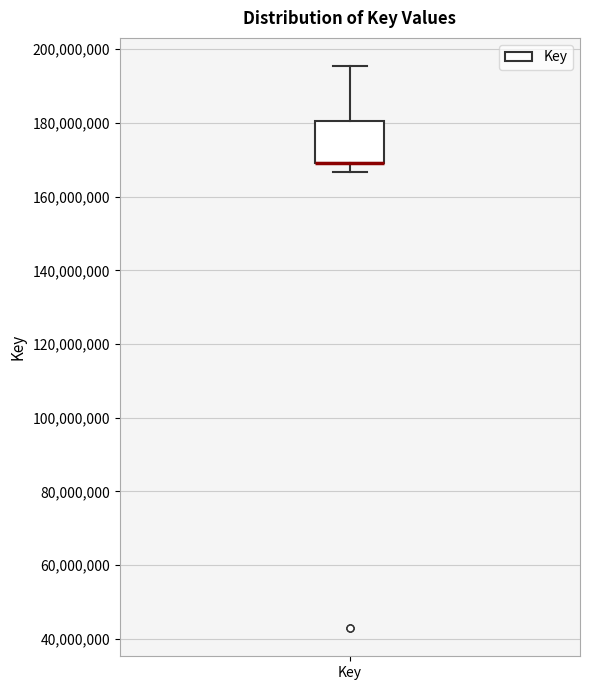

Where does the lower whisker of the box for Key end on the y-axis? The values are not printed on the chart, so give them approximately, as read against the axis.

166000000